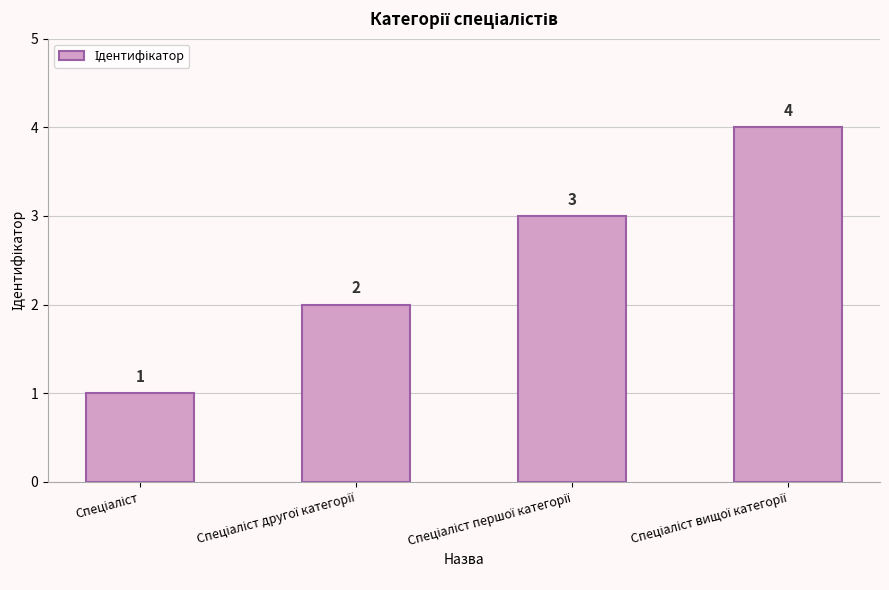

What is the value of the 1st bar from the left?

1